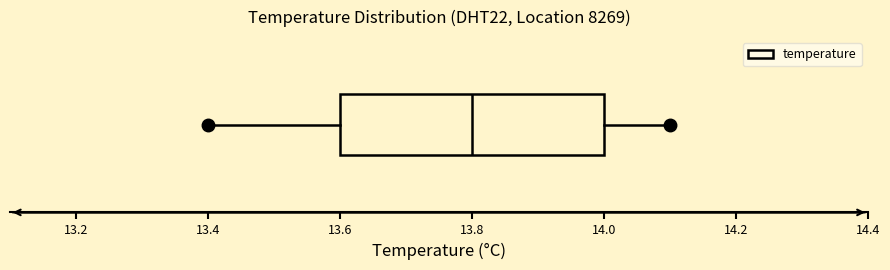

Where does the median line of the box sit on the x-axis? The values are not printed on the chart, so give them approximately, as read against the axis.

13.8